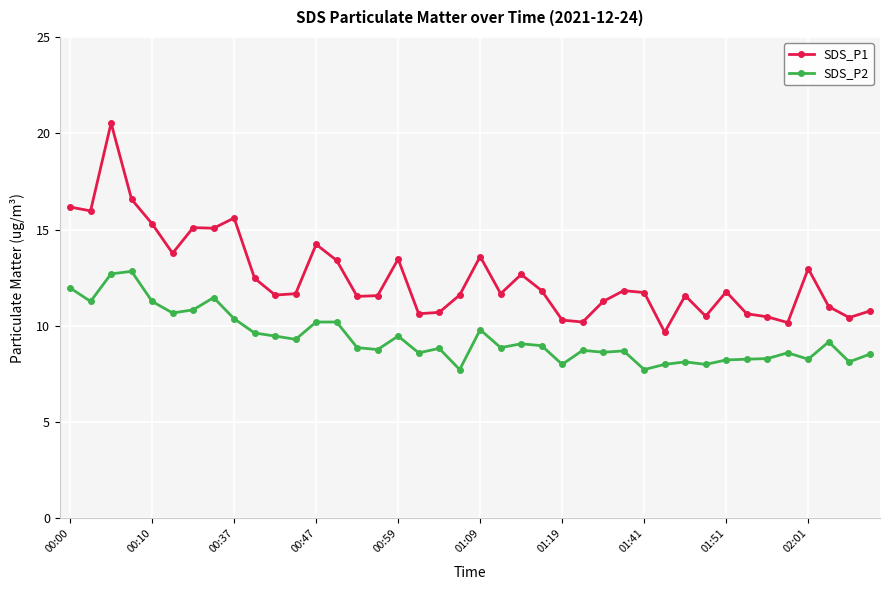

True or false: SDS_P2 and SDS_P1 intersect in this chart.

False